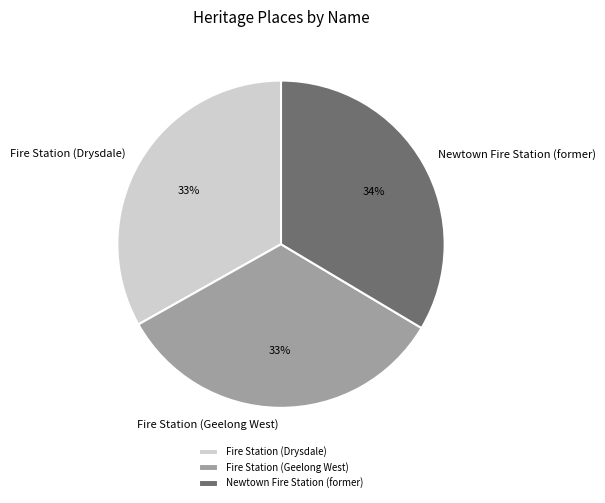

To the nearest percent, what portion does Newtown Fire Station (former) represent?

34%